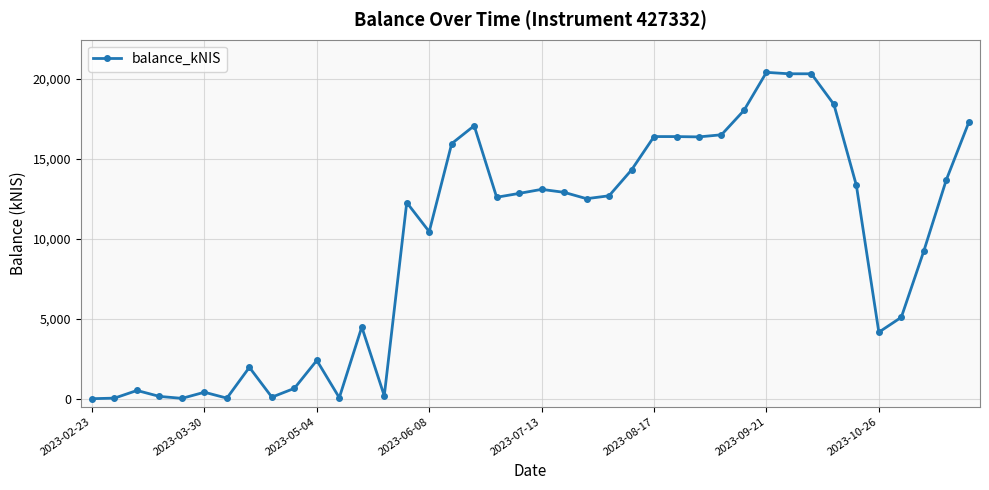

True or false: there are more than 2 points higher than both neighbors.

True